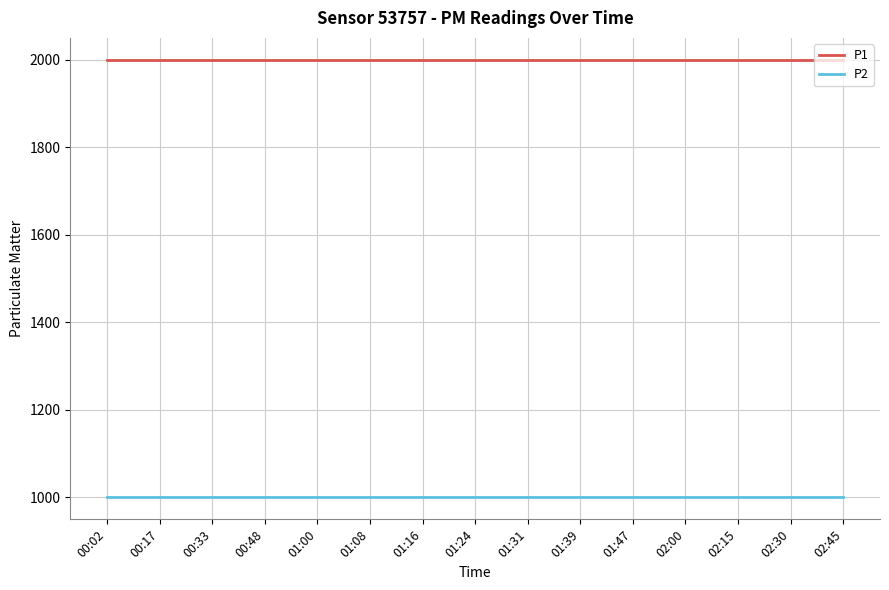

What is the total value across all series at 02:00?

2999.8